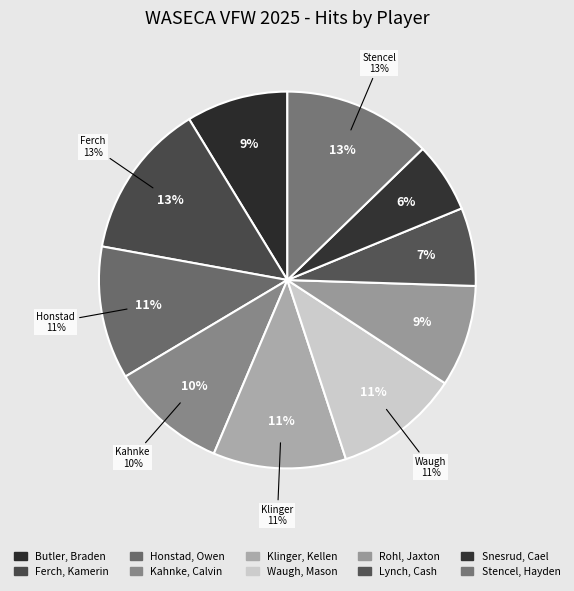

What percentage do Waugh, Mason and Ferch, Kamerin together represent?

24.2%